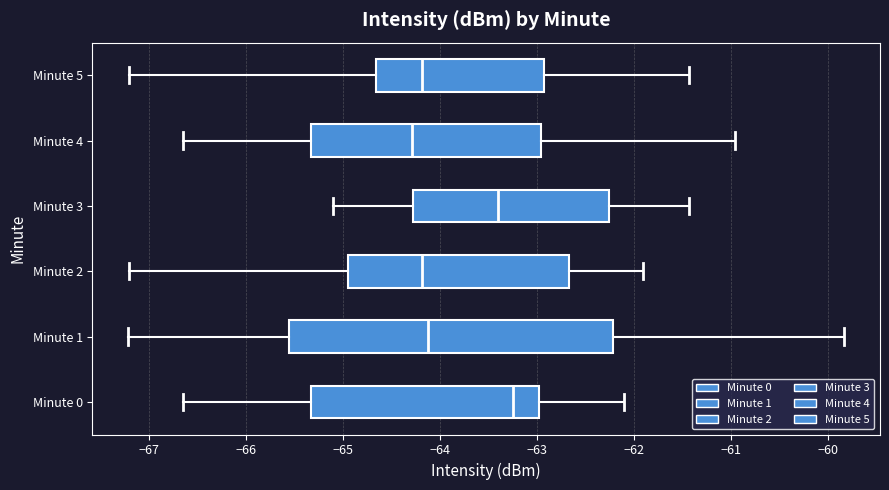

Where does the right whisker of the box for Minute 2 end on the x-axis? The values are not printed on the chart, so give them approximately, as read against the axis.

-61.9